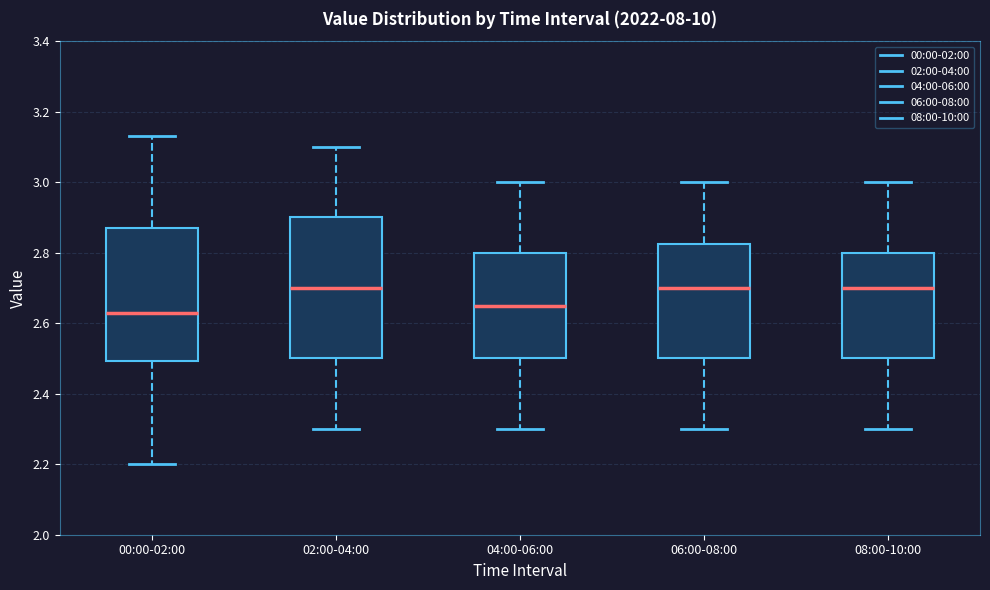

Where is the upper edge of the box for 04:00-06:00 on the y-axis? The values are not printed on the chart, so give them approximately, as read against the axis.

2.80